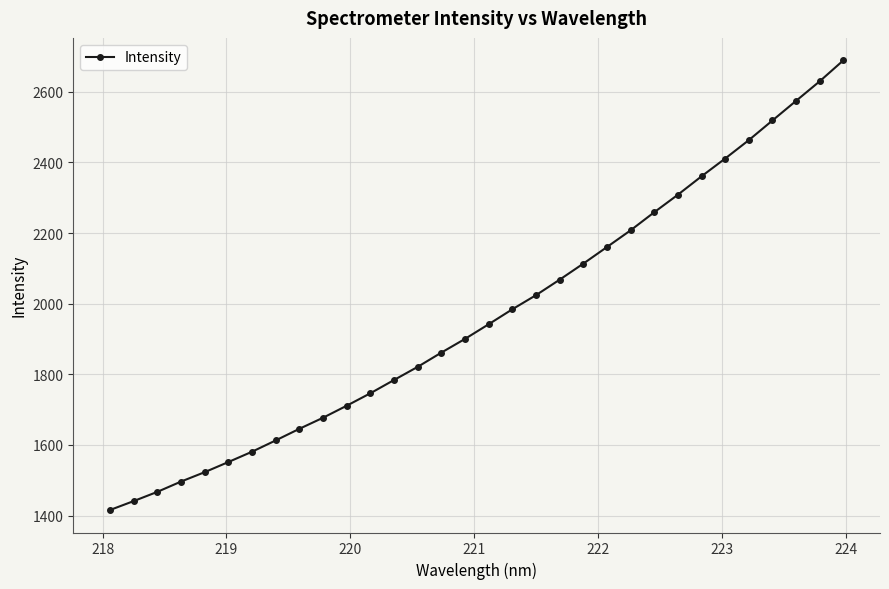

What is the difference between the maximum and minimum values?

1273.3